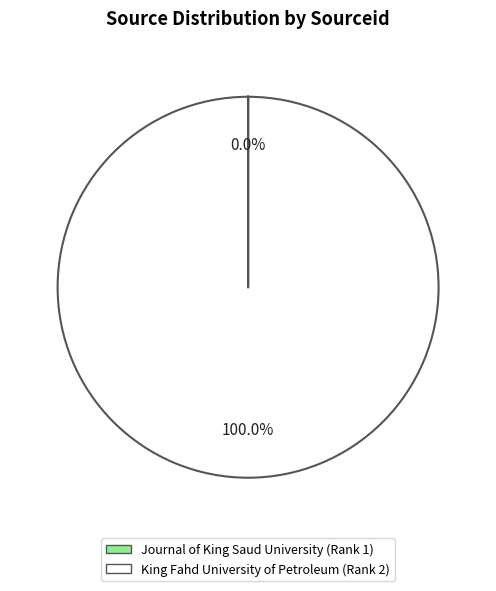

Does any single category account for the majority?

Yes